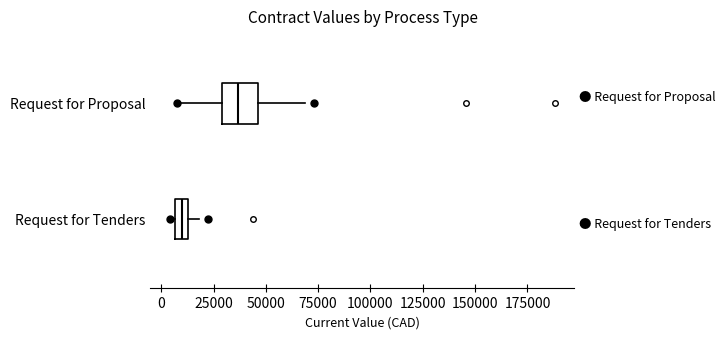

Where is the left edge of the box for Request for Tenders on the x-axis? The values are not printed on the chart, so give them approximately, as read against the axis.

5000